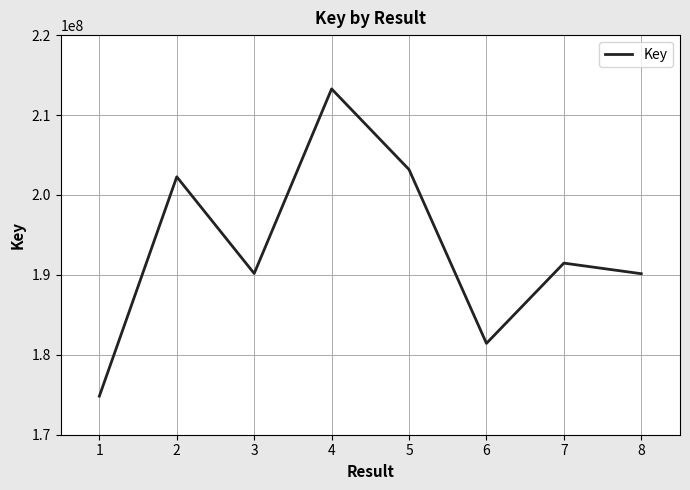

The value at 8 is 190145249. True or false?

True